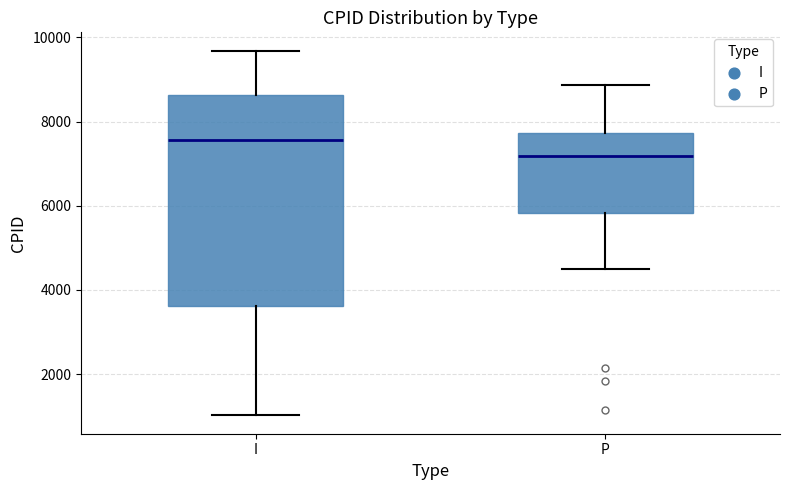

Which box is the tallest, from its lower edge to its upper edge?

I